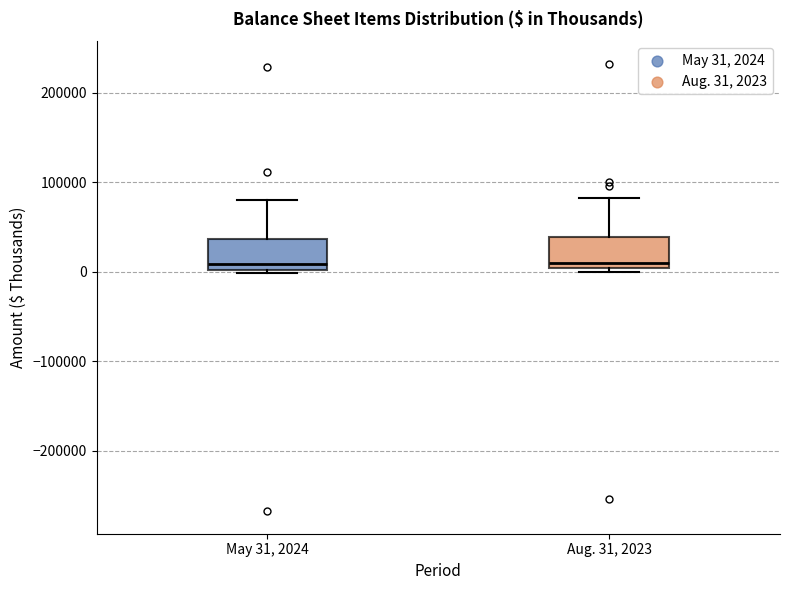

Reading left to right, transcribe this box plot: for each box, give where its median line is, the range the box spans, and where its two whiskers end, as read against the y-axis. The values are not printed on the chart, so give them approximately, as read against the axis.

May 31, 2024: median 10000, box 0 to 40000, whiskers 0 (just below the box's lower edge) to 80000
Aug. 31, 2023: median 10000, box 0 to 40000, whiskers 0 (just below the box's lower edge) to 80000